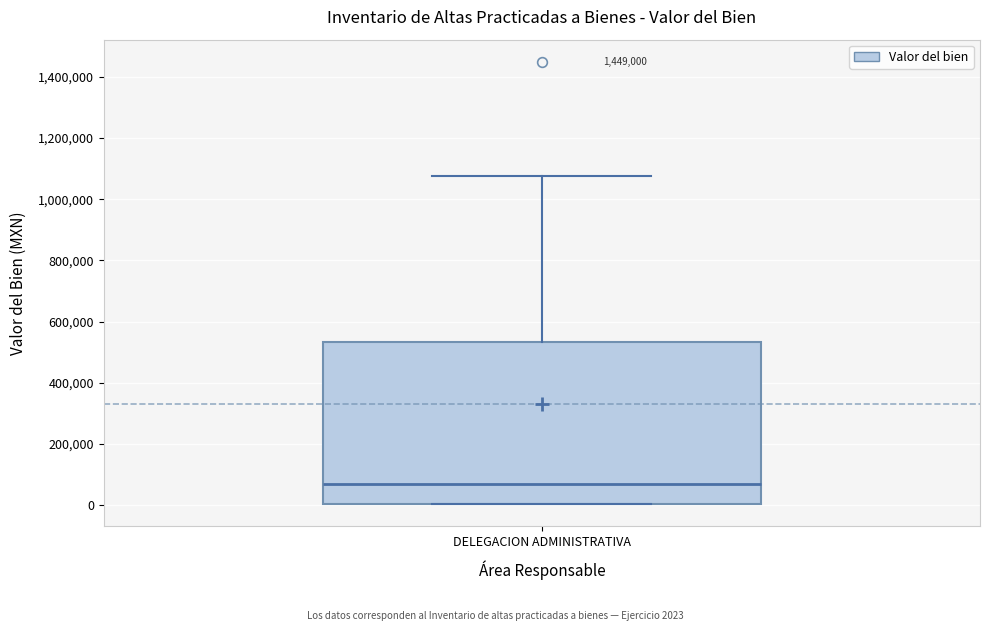

Read this box plot against the y-axis: the position of the median line, the range covered by the box, and the ends of both whiskers. The values are not printed on the chart, so give them approximately, as read against the axis.

median 60000, box 0 to 540000, whiskers 0 to 1080000